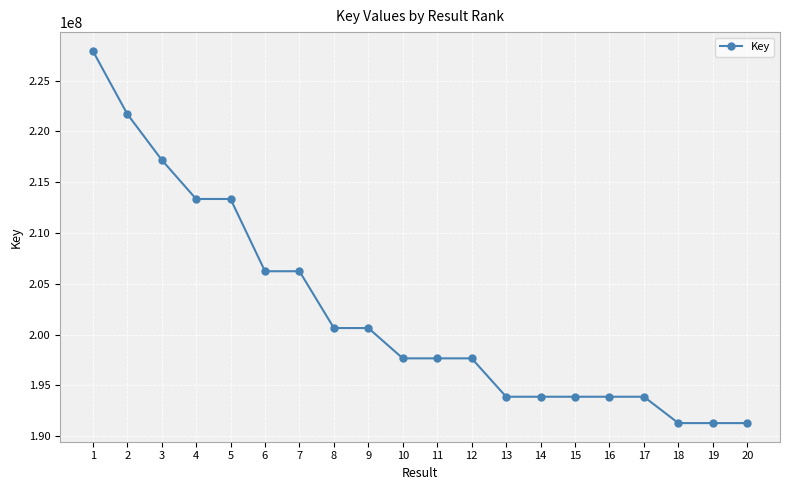

What is the ratio of the value at 17 to the value at 11?

1.0